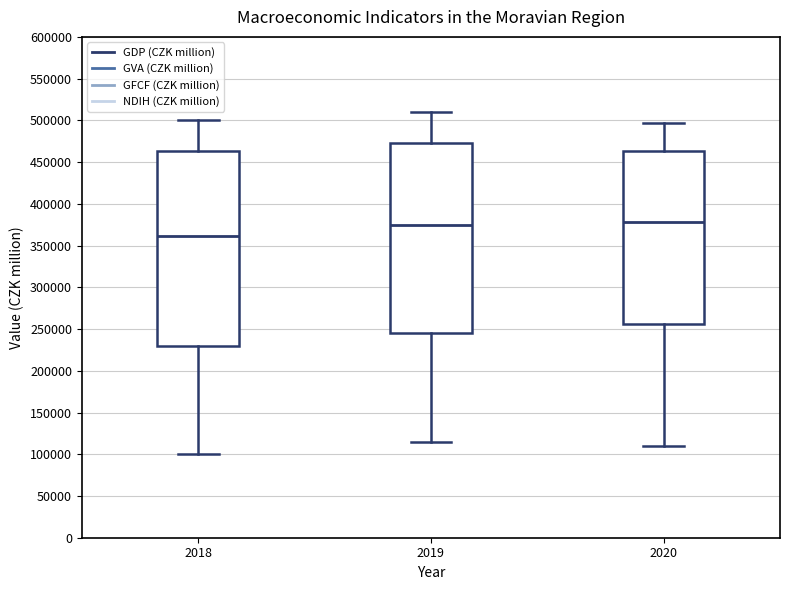

Where does the median line of the box at x = 2020 sit on the y-axis? The values are not printed on the chart, so give them approximately, as read against the axis.

380000